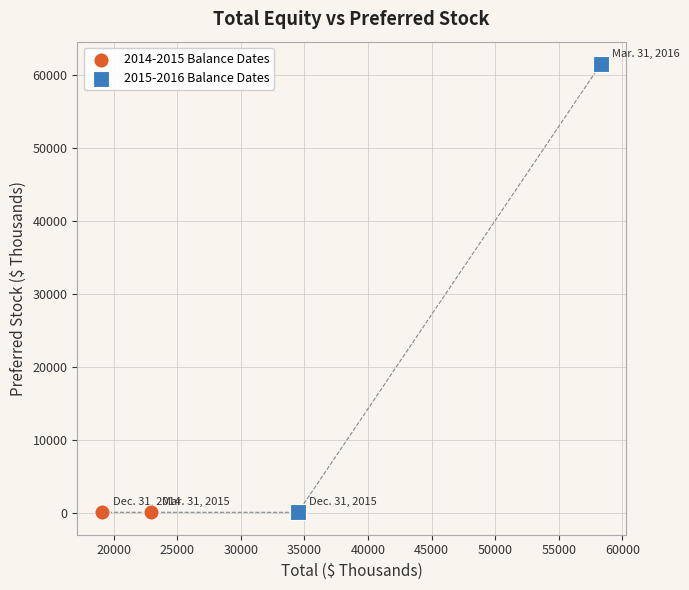

What are all the series names shown in the legend?

2014-2015 Balance Dates, 2015-2016 Balance Dates